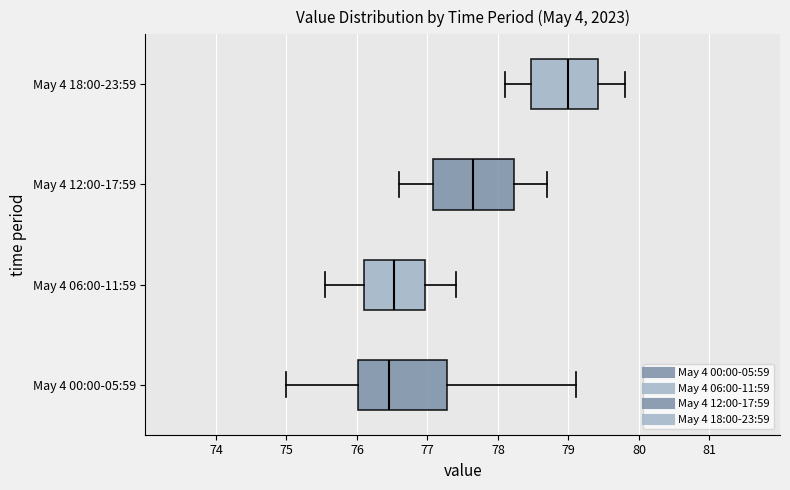

Where is the left edge of the box for May 4 18:00-23:59 on the x-axis? The values are not printed on the chart, so give them approximately, as read against the axis.

78.5